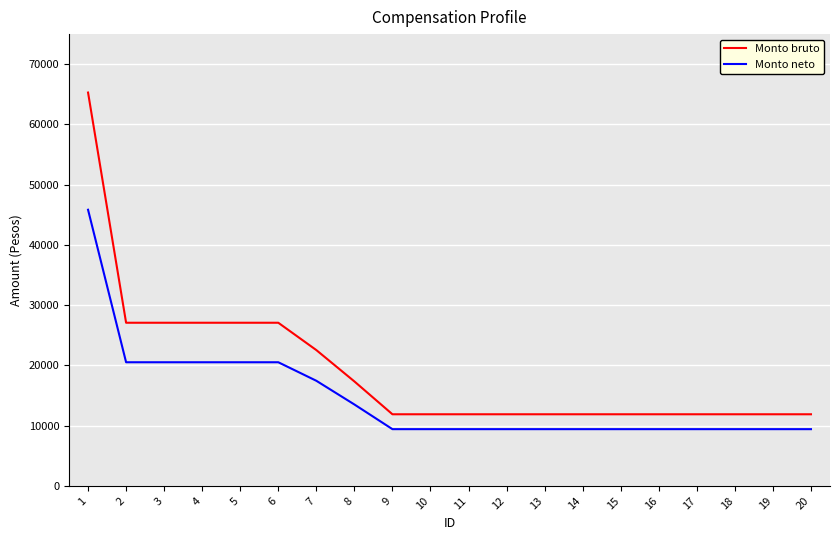

True or false: Monto bruto has a value of 3849.7 at 9.

False